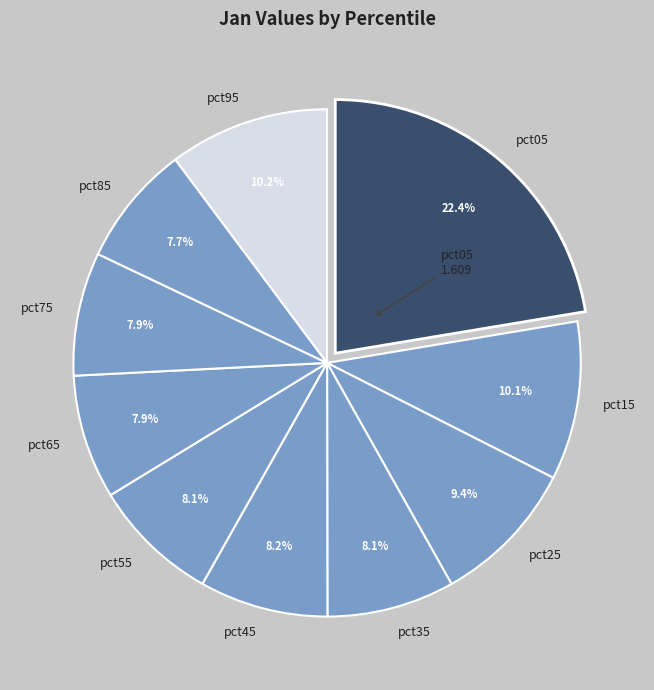

To the nearest percent, what is the average slice percentage?

10%